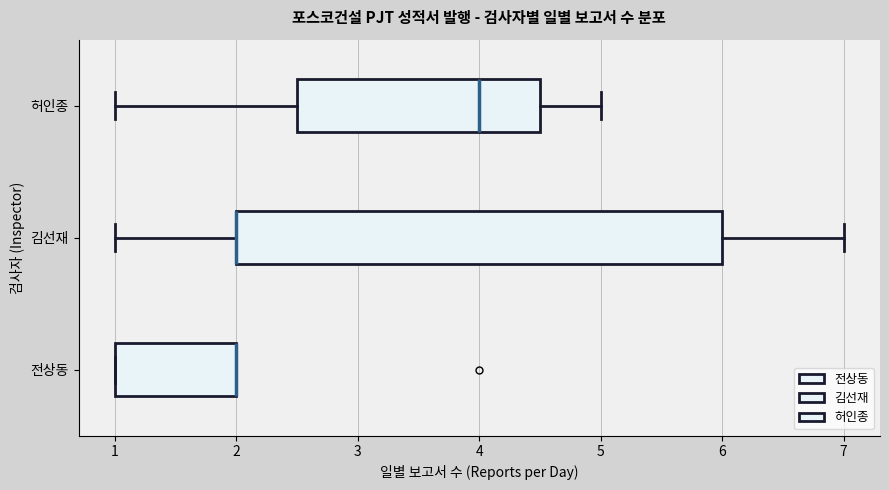

Reading bottom to top, read every box against the x-axis: the position of its median line, the range the box covers, and the ends of its whiskers. The values are not printed on the chart, so give them approximately, as read against the axis.

전상동: median 2.0 (drawn on the box's right edge), box 1.0 to 2.0, whiskers 1.0 to 2.0
김선재: median 2.0 (drawn on the box's left edge), box 2.0 to 6.0, whiskers 1.0 to 7.0
허인종: median 4.0, box 2.5 to 4.5, whiskers 1.0 to 5.0